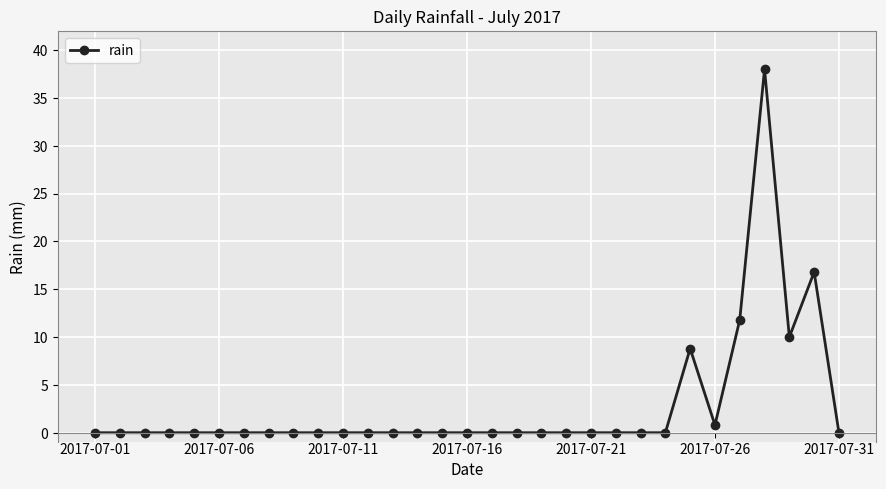

Count the number of data series in this chart.

1